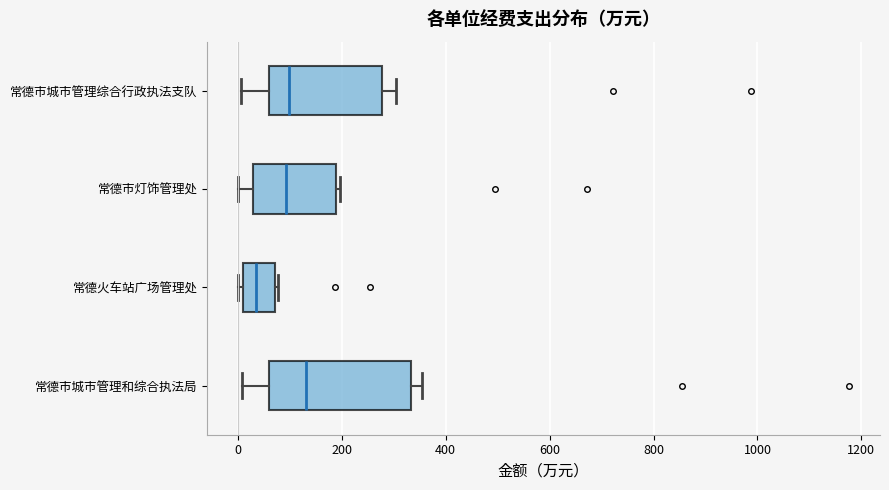

Comparing the boxes themselves (not the whiskers), which one is the widest?

常德市城市管理和综合执法局